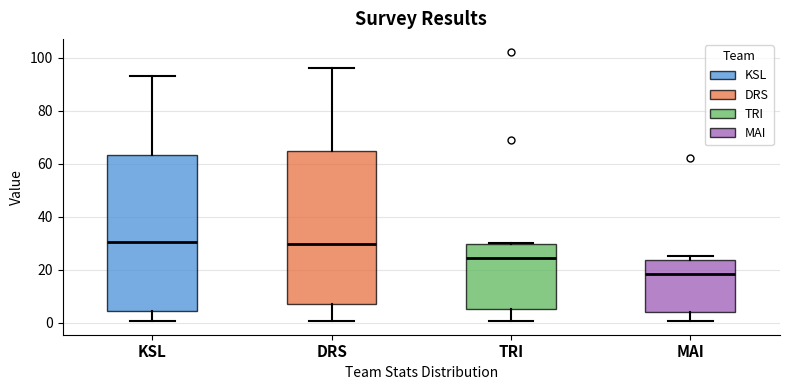

Reading left to right, read every box against the y-axis: the position of its median line, the range the box covers, and the ends of its whiskers. The values are not printed on the chart, so give them approximately, as read against the axis.

KSL: median 30, box 4 to 64, whiskers 0 to 94
DRS: median 30, box 8 to 64, whiskers 0 to 96
TRI: median 24, box 6 to 30, whiskers 0 to 30
MAI: median 18, box 4 to 24, whiskers 0 to 26